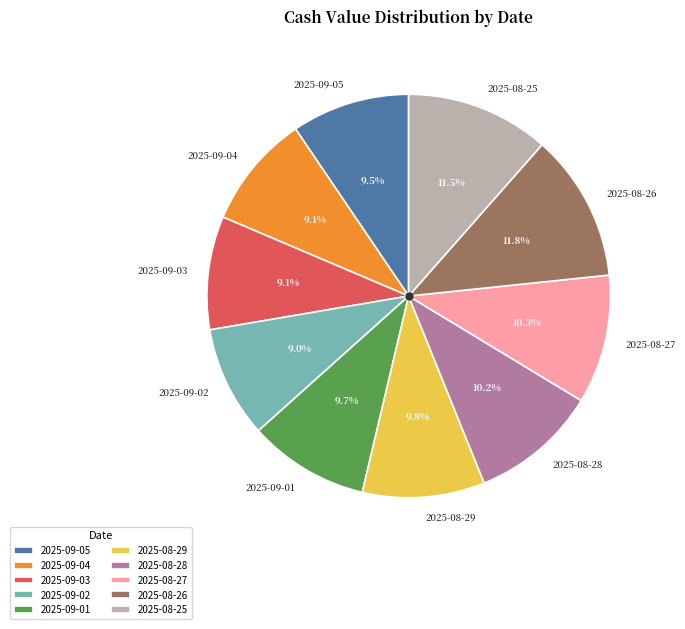

Does any single category account for the majority?

No